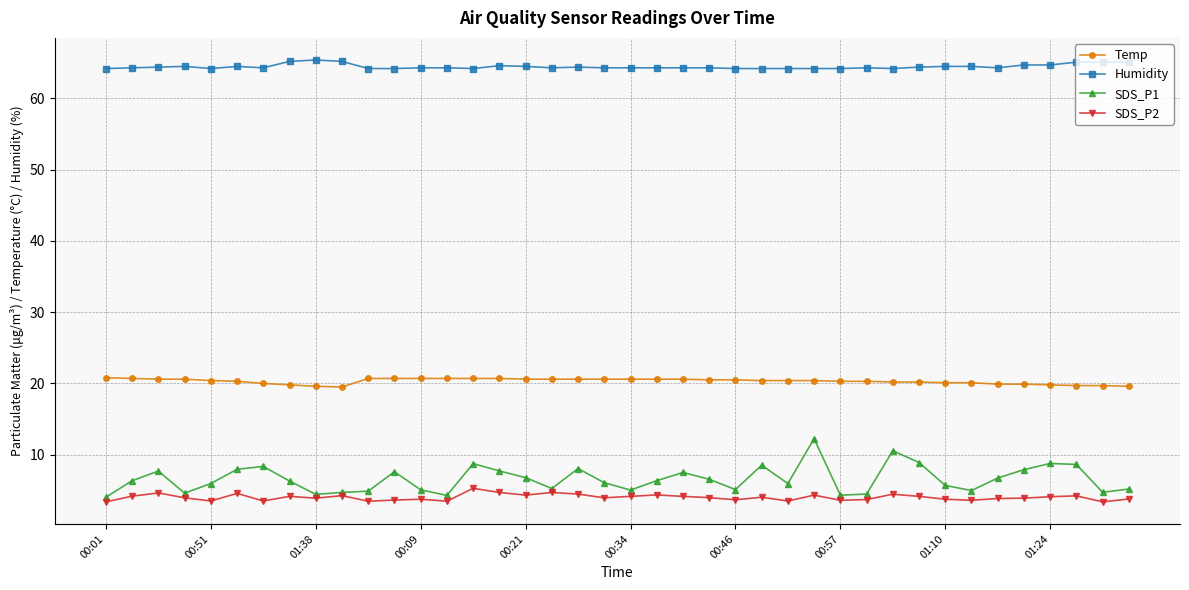

True or false: Humidity has more than 1 points higher than both neighbors.

True